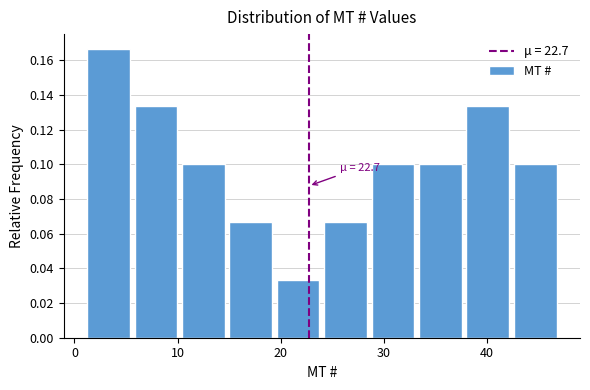

Over which range of the x-axis is the bar tallest?

1.0 to 5.6